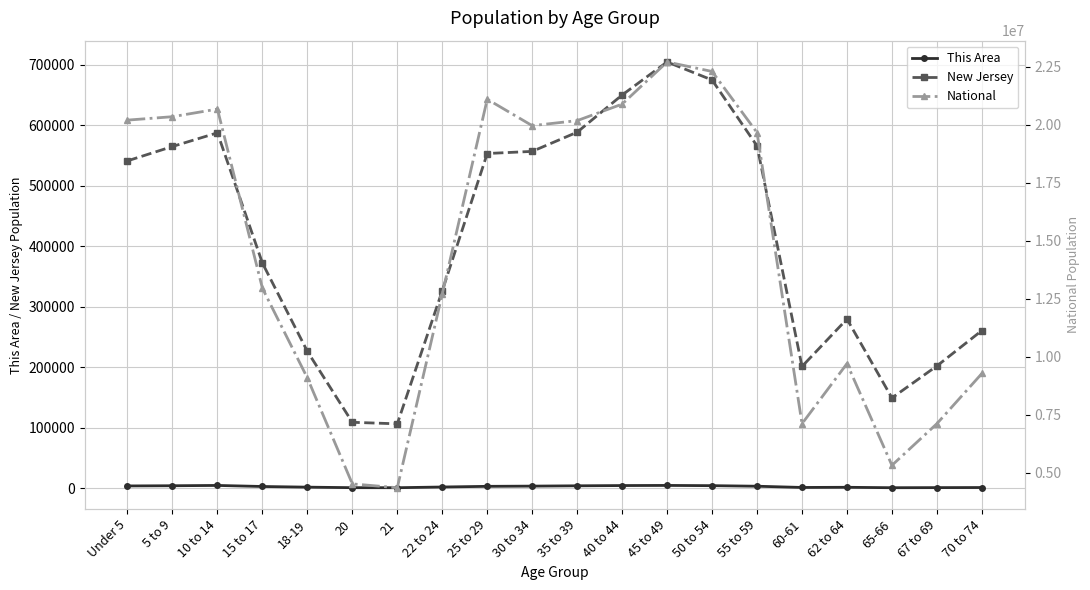

What is the value of the National point at the 2nd from the left?

20348657